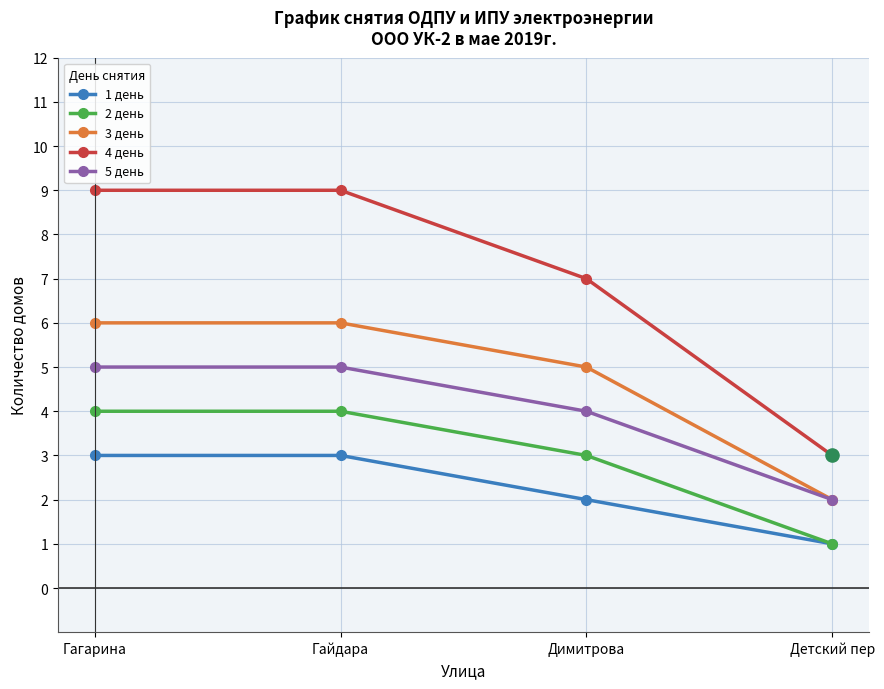

Is the value of 1 день at Гайдара greater than the value of 4 день at Гагарина?

No